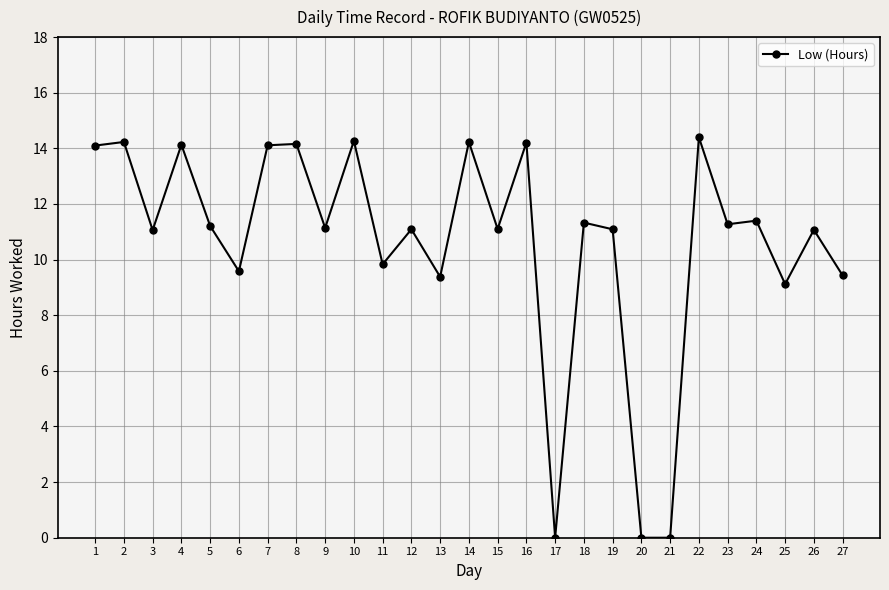

Which has a higher value, 21 or 19?

19